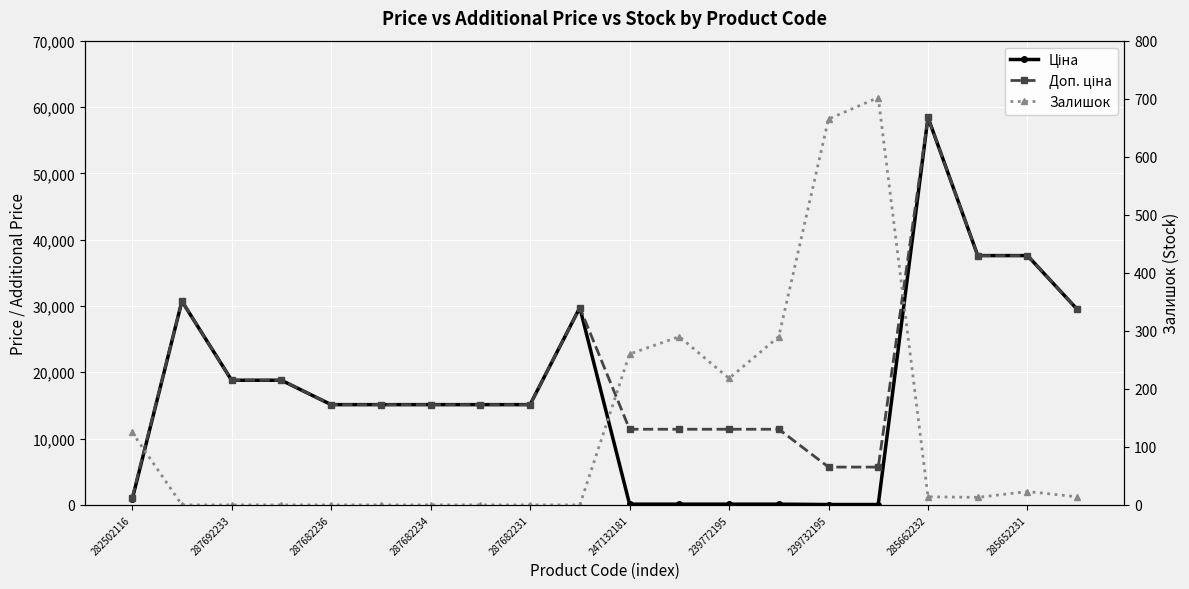

Reading left to right, list all the values displayed in this chart.

Ціна: 818.5	30717.1	18796.8	18796.8	15120.0	15120.0	15120.0	15120.0	15120.0	29747.2	114.1	114.1	114.1	114.1	57.0	57.0	58426.5	37593.6	37593.6	29491.5
Доп. ціна: 1109.2	30717.1	18796.8	18796.8	15120.0	15120.0	15120.0	15120.0	15120.0	29747.2	11410.0	11410.0	11410.0	11410.0	5705.0	5705.0	58426.5	37593.6	37593.6	29491.5
Залишок: 125.0	0.0	0.0	0.0	0.0	0.0	0.0	0.0	0.0	0.0	260.0	290.0	218.0	290.0	665.0	702.0	14.0	13.0	23.0	14.0